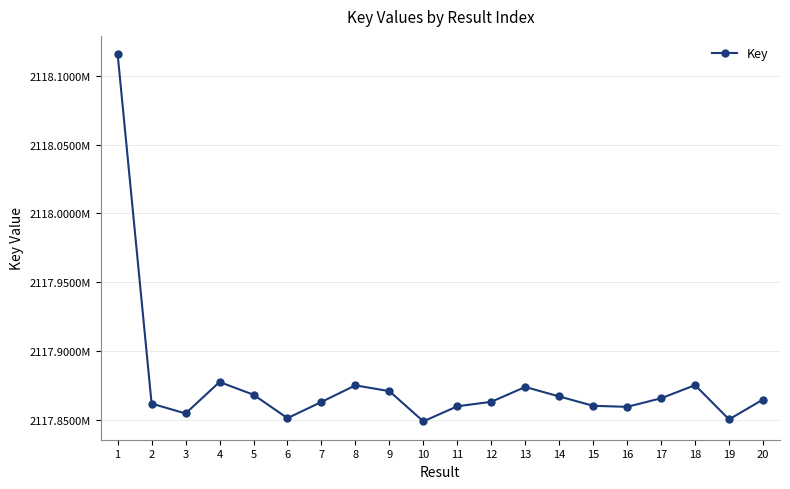

Is it true that the value at 9 is 447660599?

False